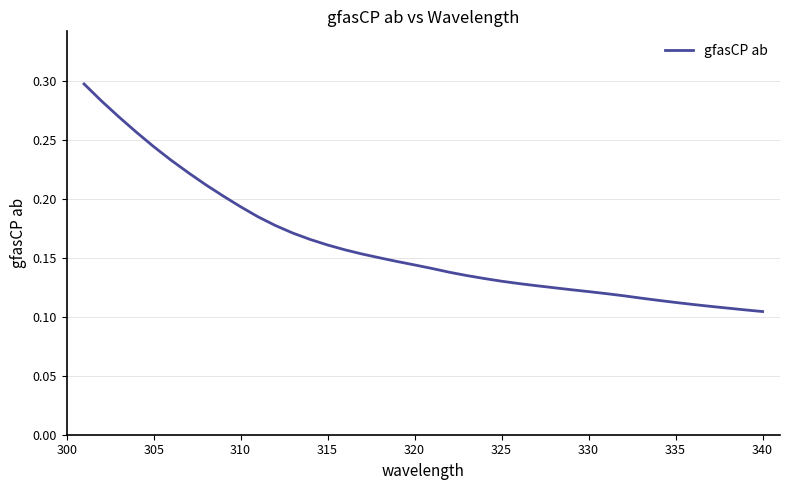

How many series are shown in this chart?

1